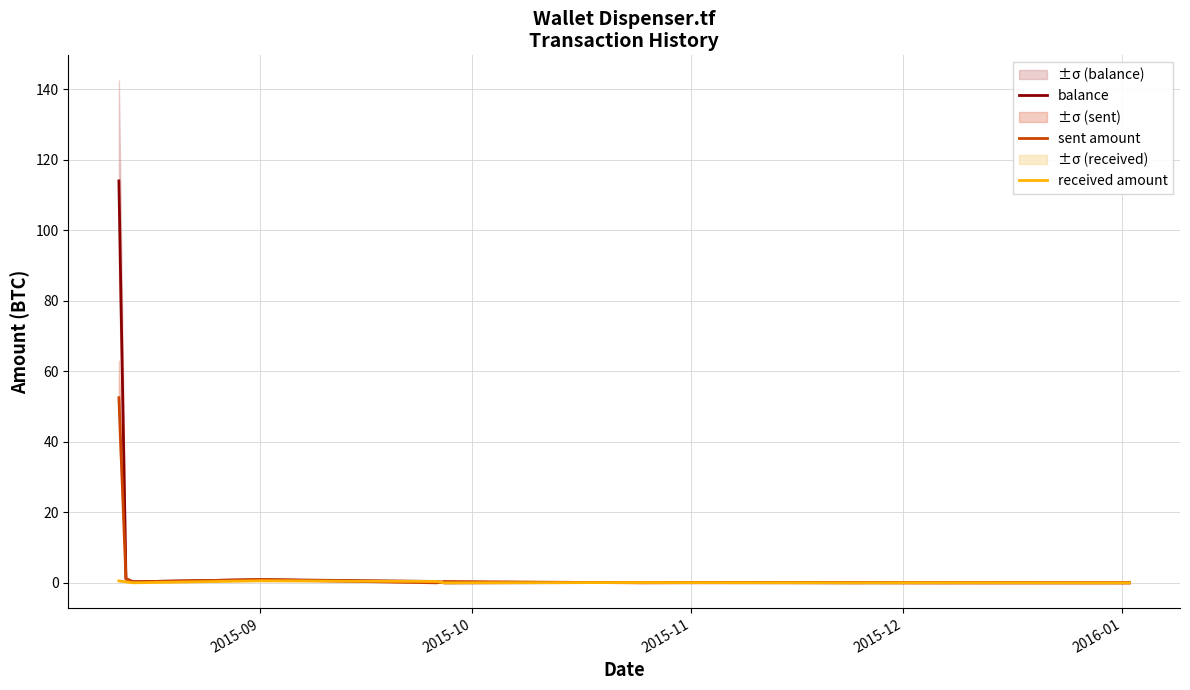

True or false: received amount and sent amount cross at least once.

True